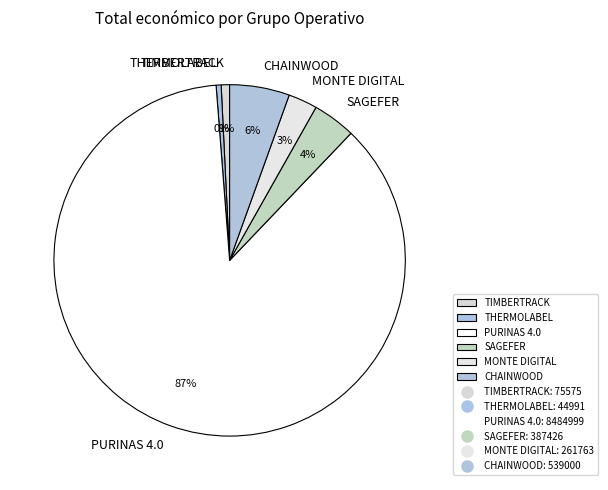

Combined, do CHAINWOOD and TIMBERTRACK account for over 50%?

No